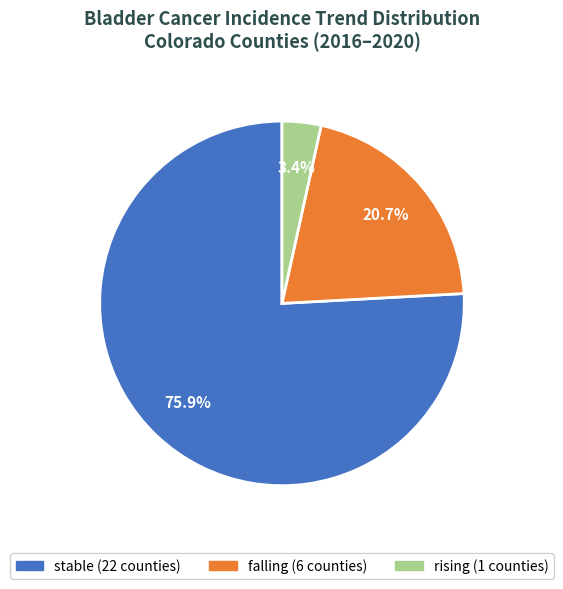

Do stable and falling together represent more than half of the pie?

Yes